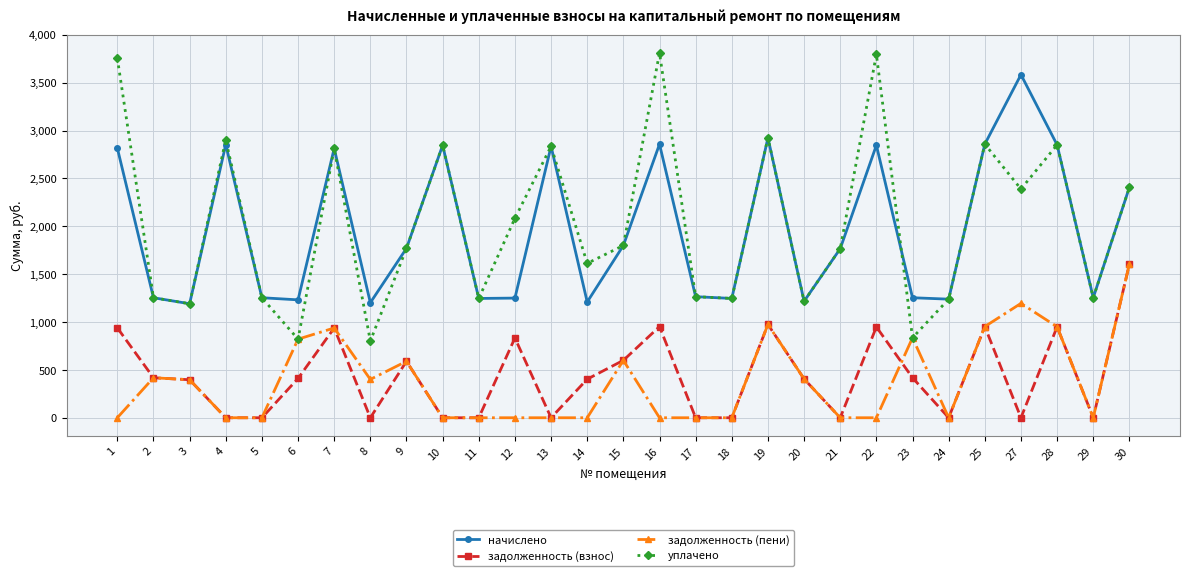

Where is the first local maximum for уплачено?

4